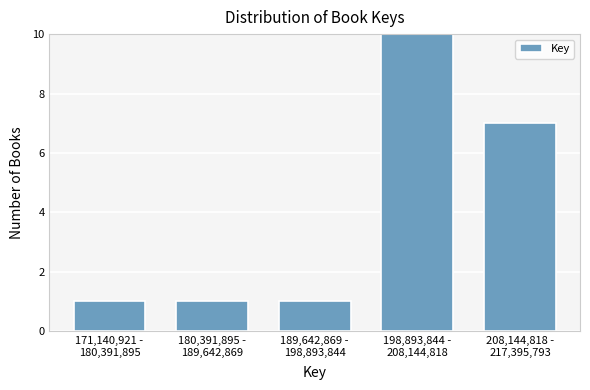

Reading left to right, what are all the values shown in this chart?

1	1	1	10	7